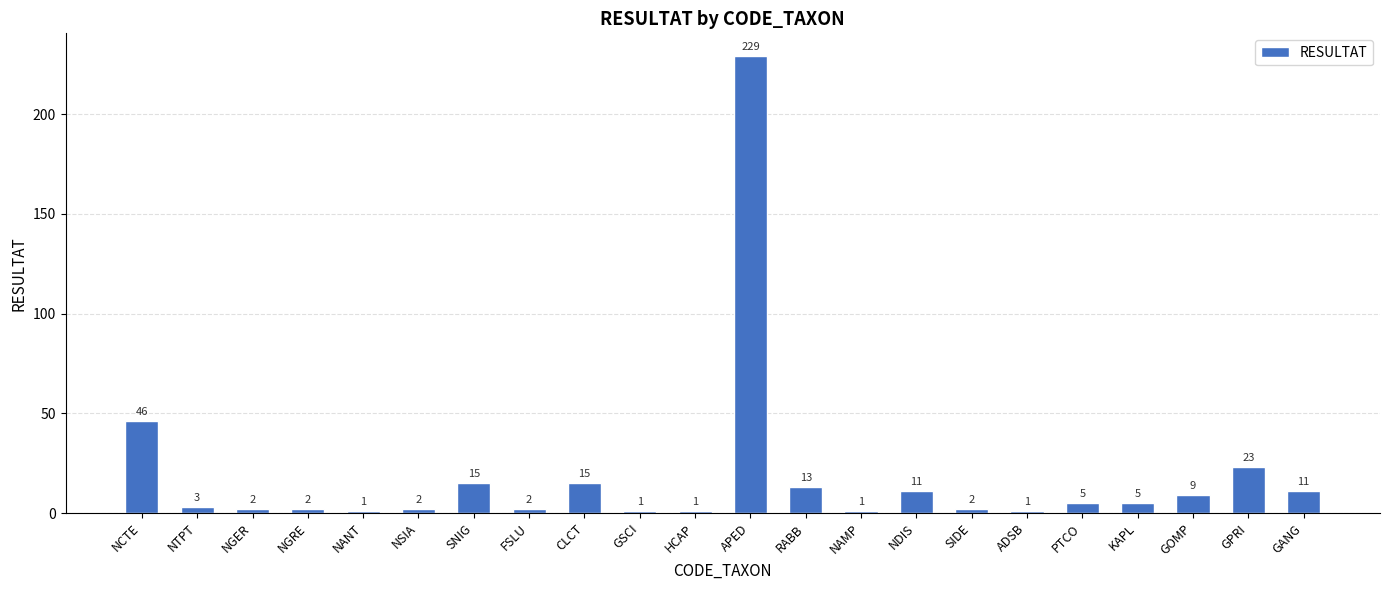

What is the value of the 19th bar from the left?

5